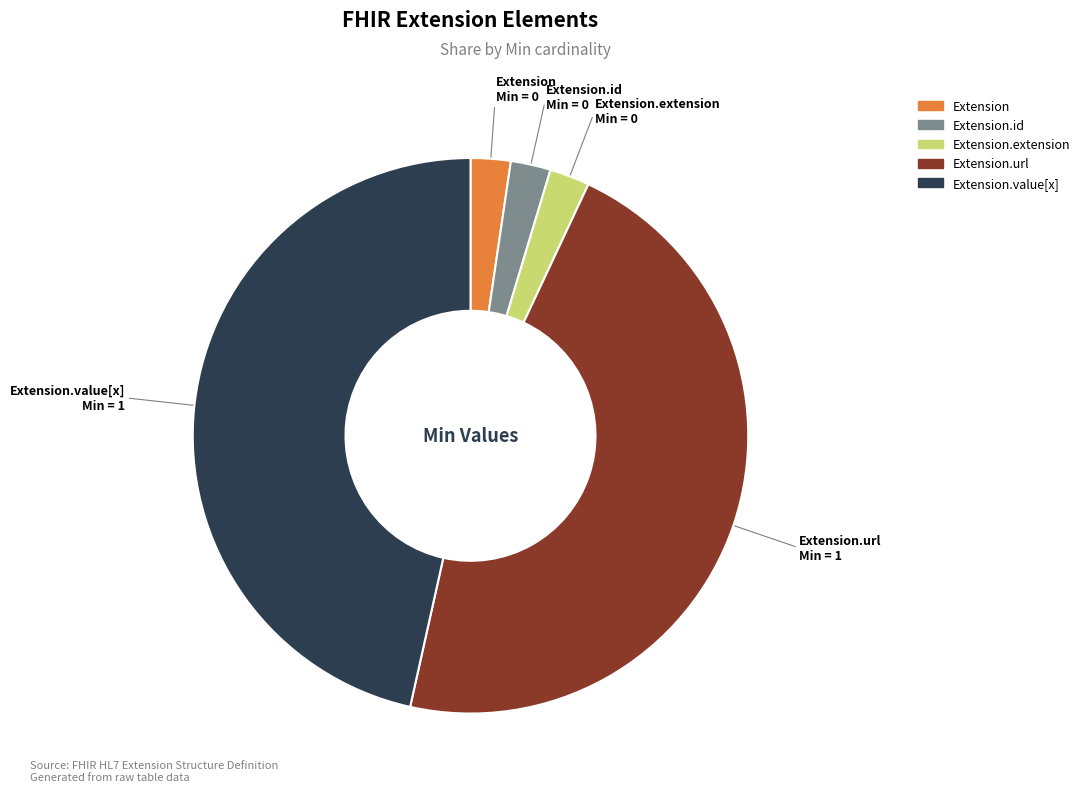

Is there any slice that represents more than half of the pie?

No